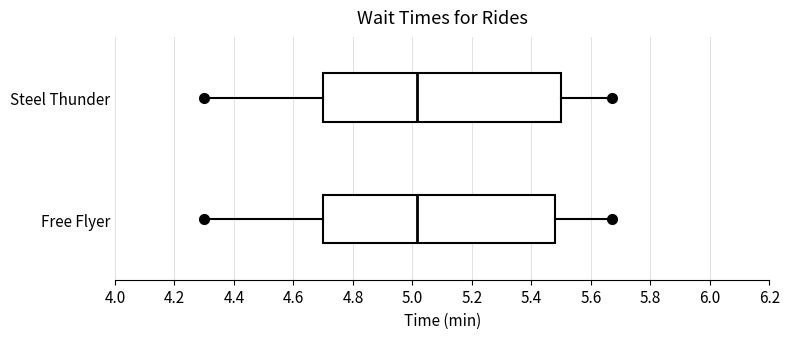

Where is the right edge of the box for Steel Thunder on the x-axis? The values are not printed on the chart, so give them approximately, as read against the axis.

5.50